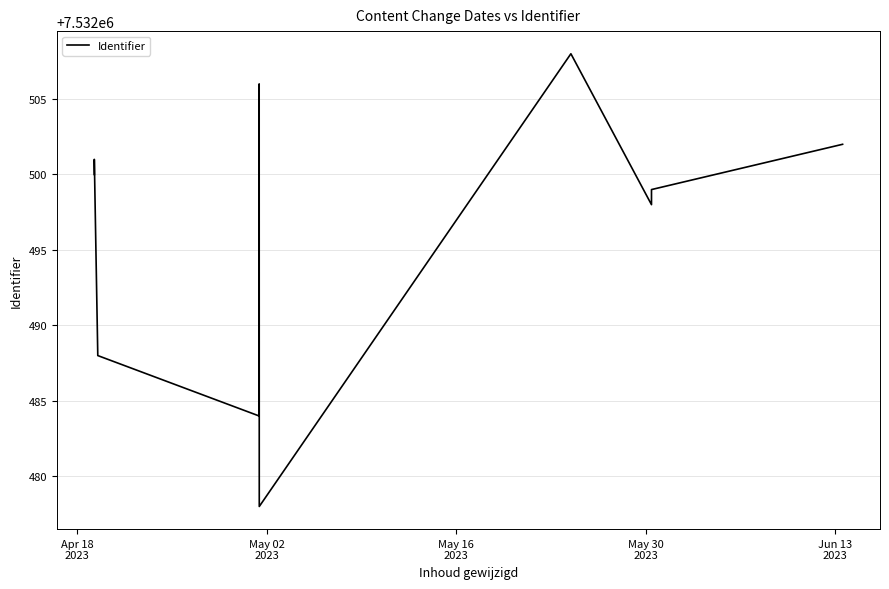

Count the number of values greater than 7532499.

6